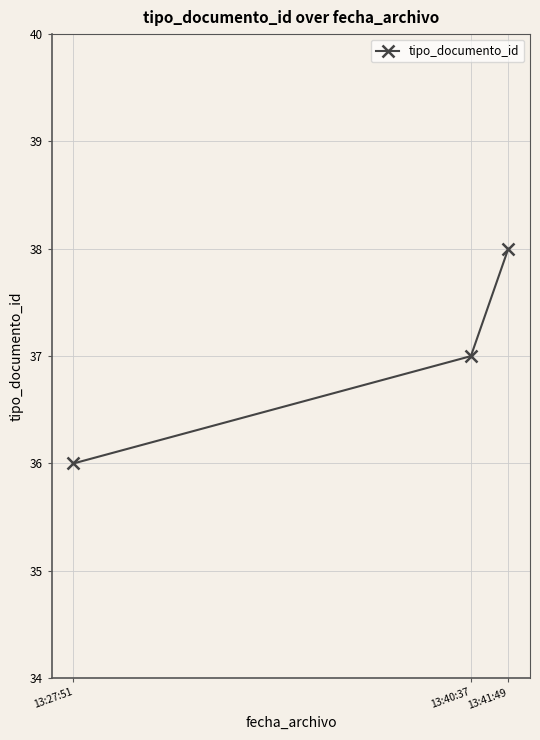

Is it true that the value at 13:27:51 is 36?

True